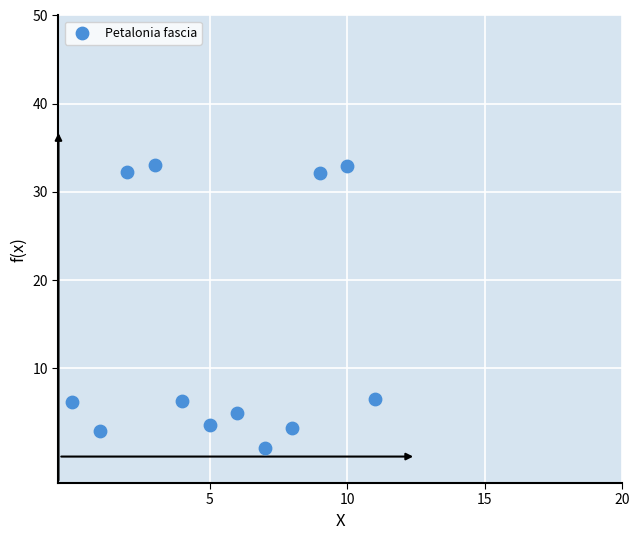

What is the average Y value?

13.8